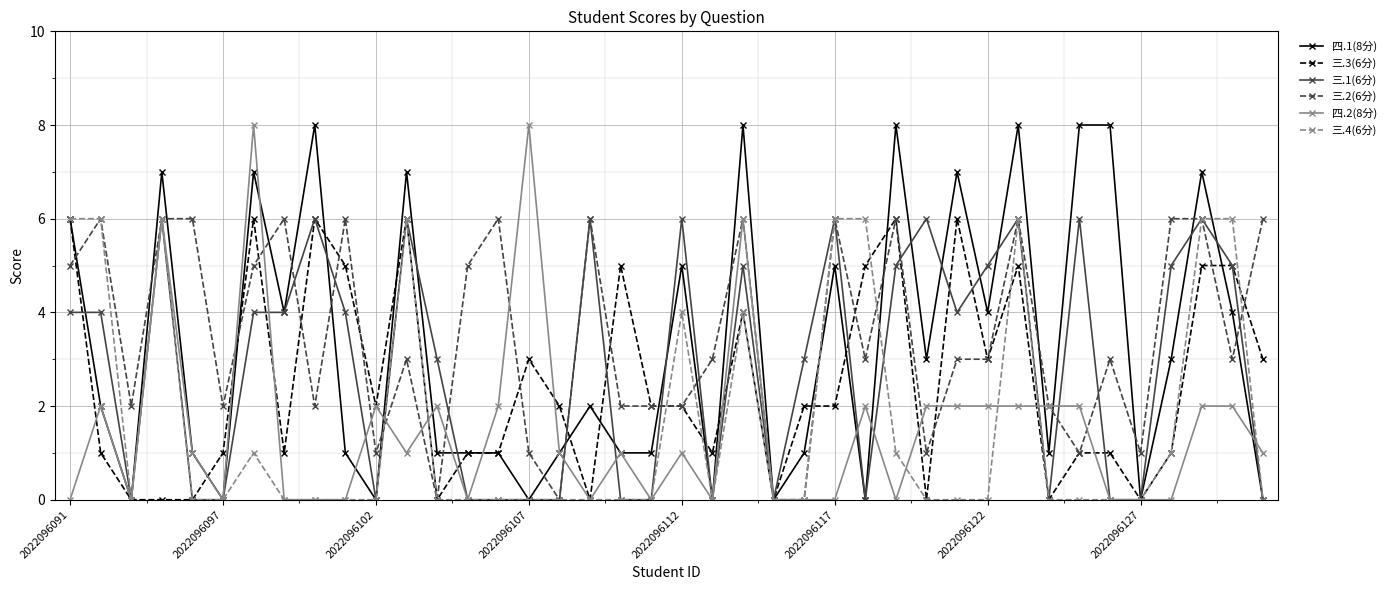

What is the maximum value shown in the chart?

8